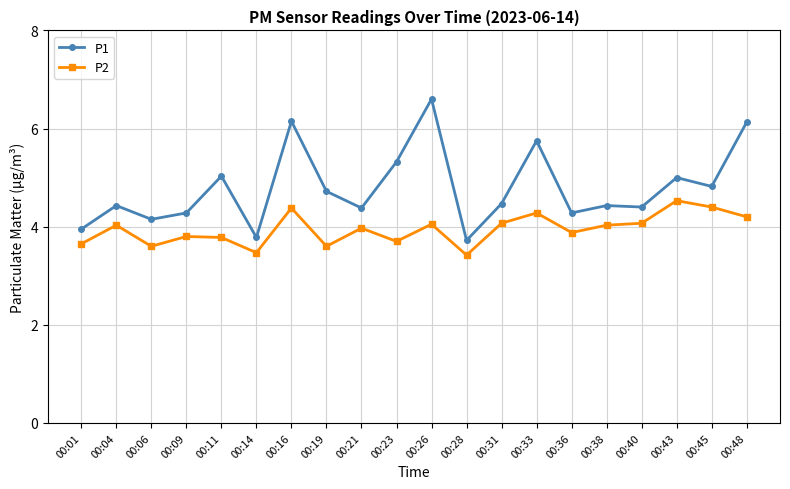

At which category does P1 reach its first local peak?

00:04